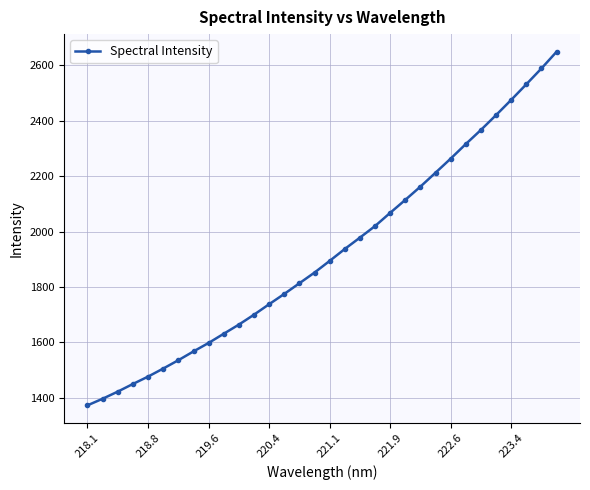

What is the difference between the maximum and second lowest values?

1252.3